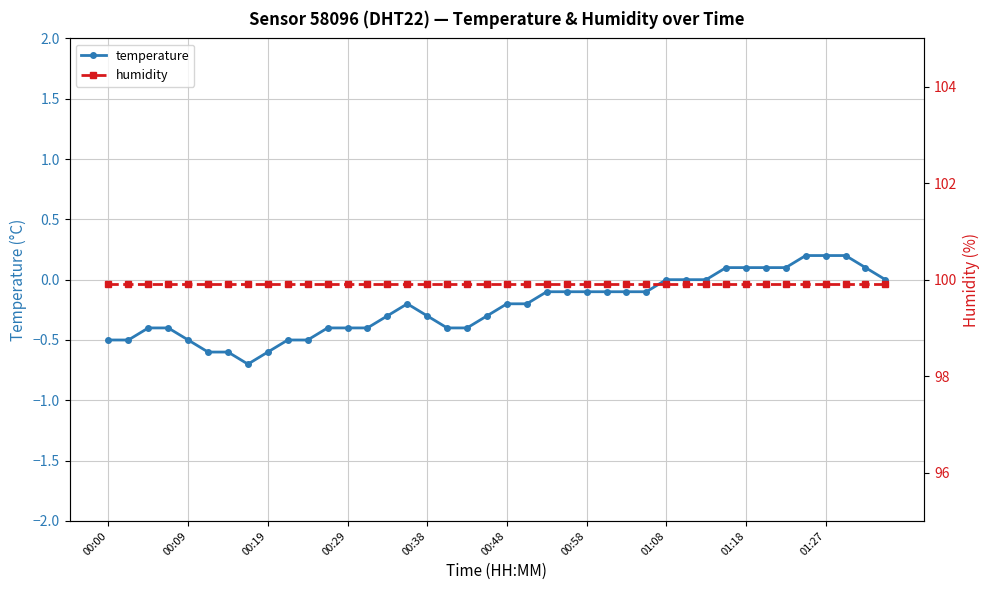

True or false: temperature has more than 1 points higher than both neighbors.

False